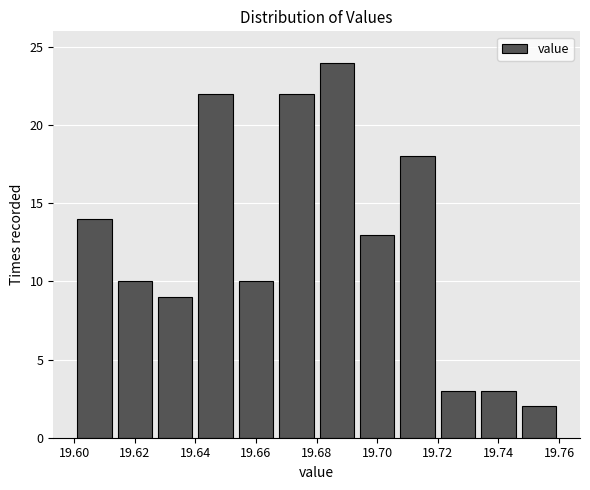

Over which range of the x-axis is the bar tallest?

19.680 to 19.694